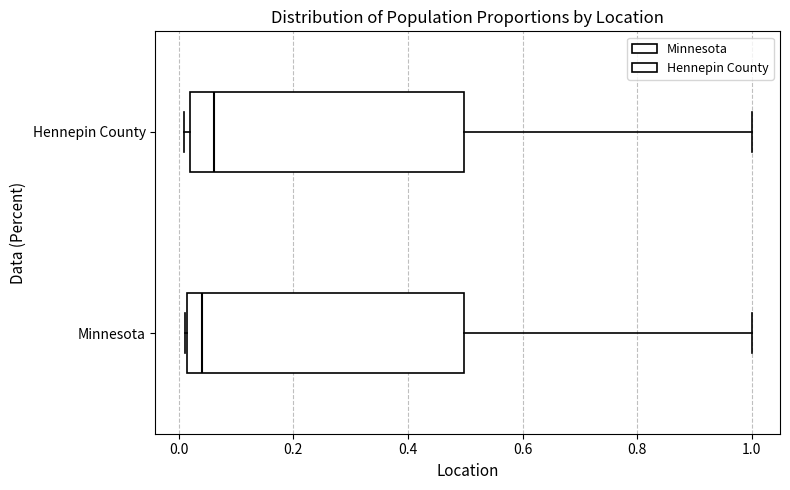

Where is the left edge of the box for Hennepin County on the x-axis? The values are not printed on the chart, so give them approximately, as read against the axis.

0.02